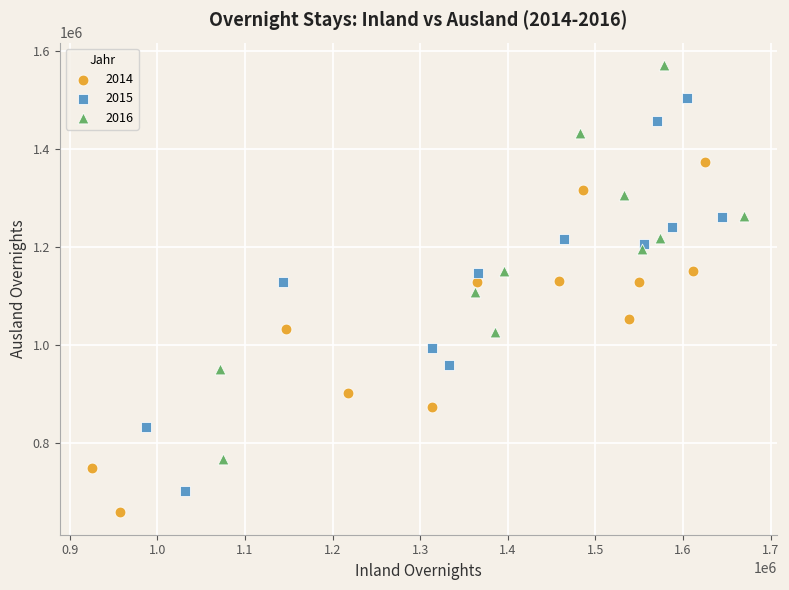

Which series contains the highest Y value?

2016